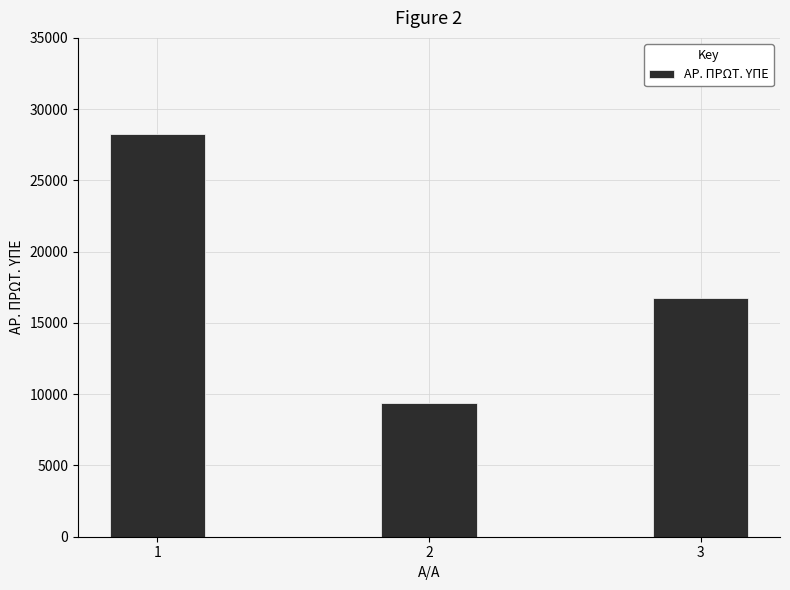

Rank the categories by value from lowest to highest.

2, 3, 1